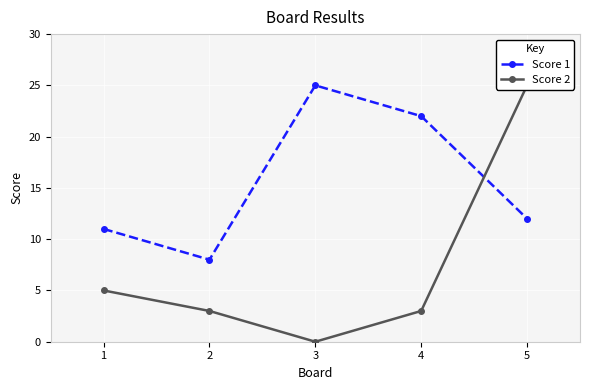

How many values in the Score 1 series are below 12?

2